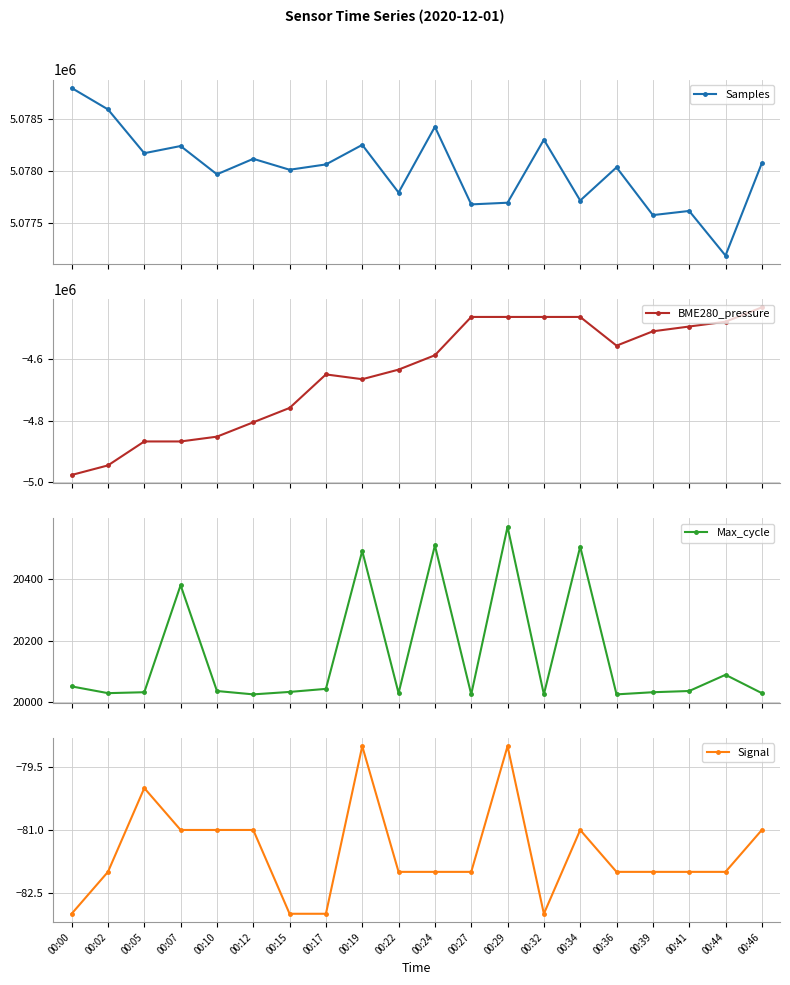

Is it true that Samples equals 7024477.3 at 00:02?

False